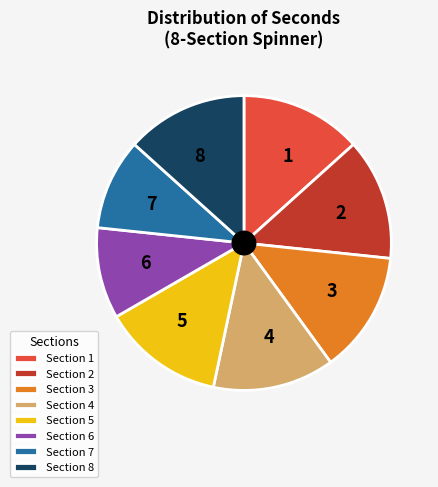

How many slices are in this pie chart?

8